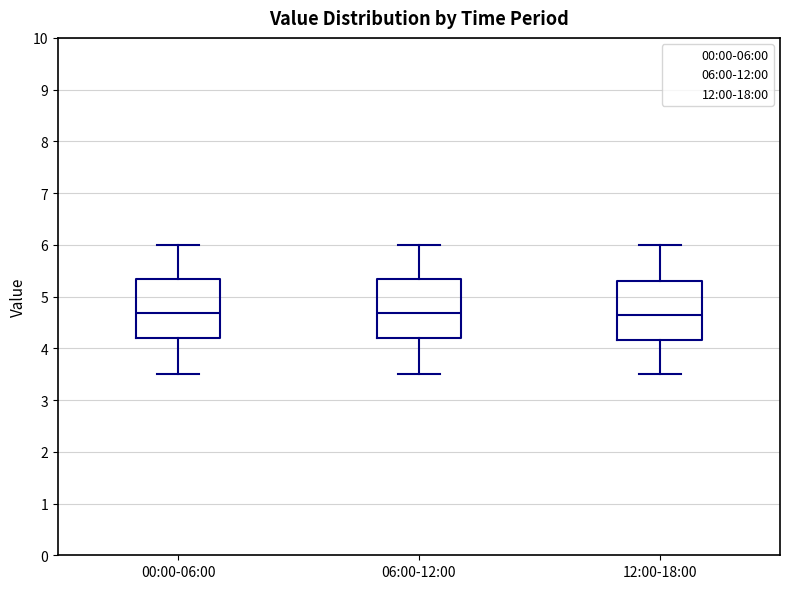

Reading left to right, transcribe this box plot: for each box, give where its median line is, the range the box spans, and where its two whiskers end, as read against the y-axis. The values are not printed on the chart, so give them approximately, as read against the axis.

00:00-06:00: median 4.7, box 4.2 to 5.3, whiskers 3.5 to 6.0
06:00-12:00: median 4.7, box 4.2 to 5.3, whiskers 3.5 to 6.0
12:00-18:00: median 4.6, box 4.2 to 5.3, whiskers 3.5 to 6.0